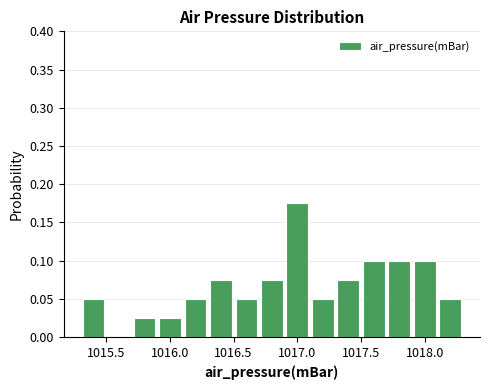

How tall is the bar that spans 1017.3 to 1017.5 on the x-axis? The values are not printed on the chart, so give them approximately, as read against the axis.

0.075